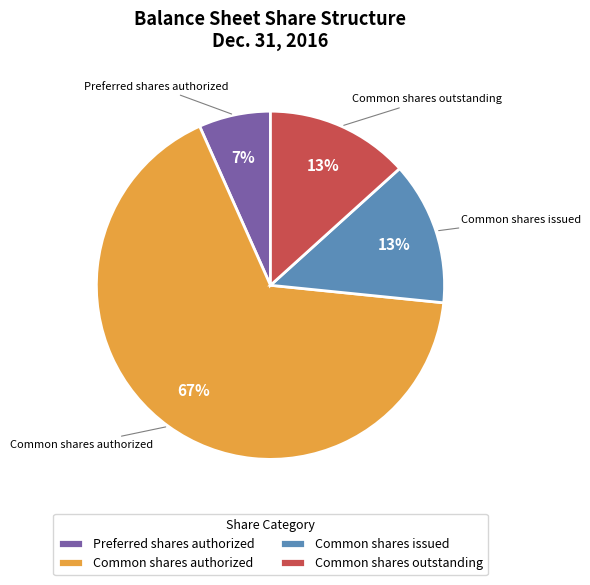

To the nearest percent, what is the difference between the largest and smallest slice percentages?

60%